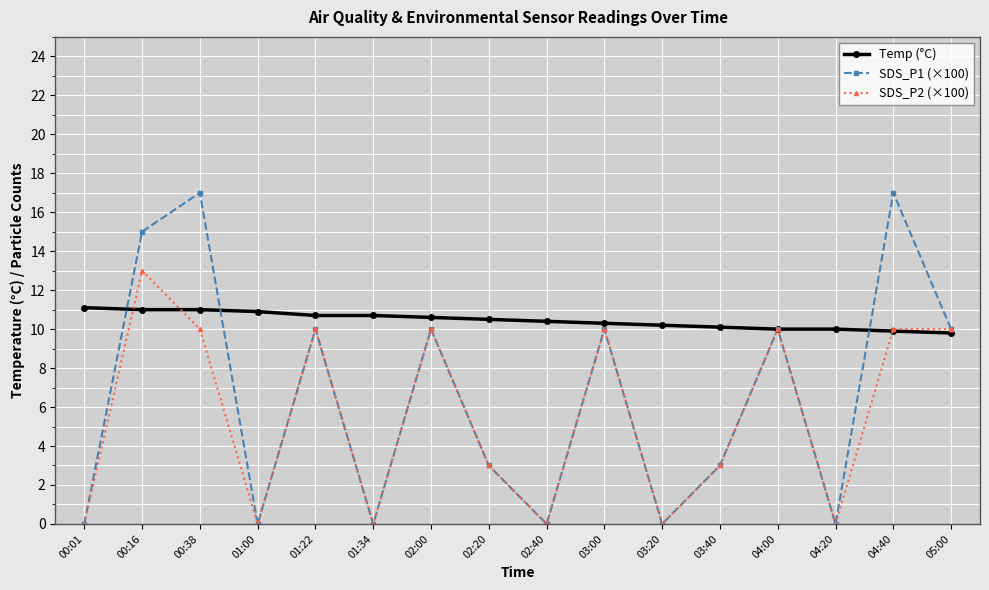

Which series has the largest total across all categories?

Temp (°C)